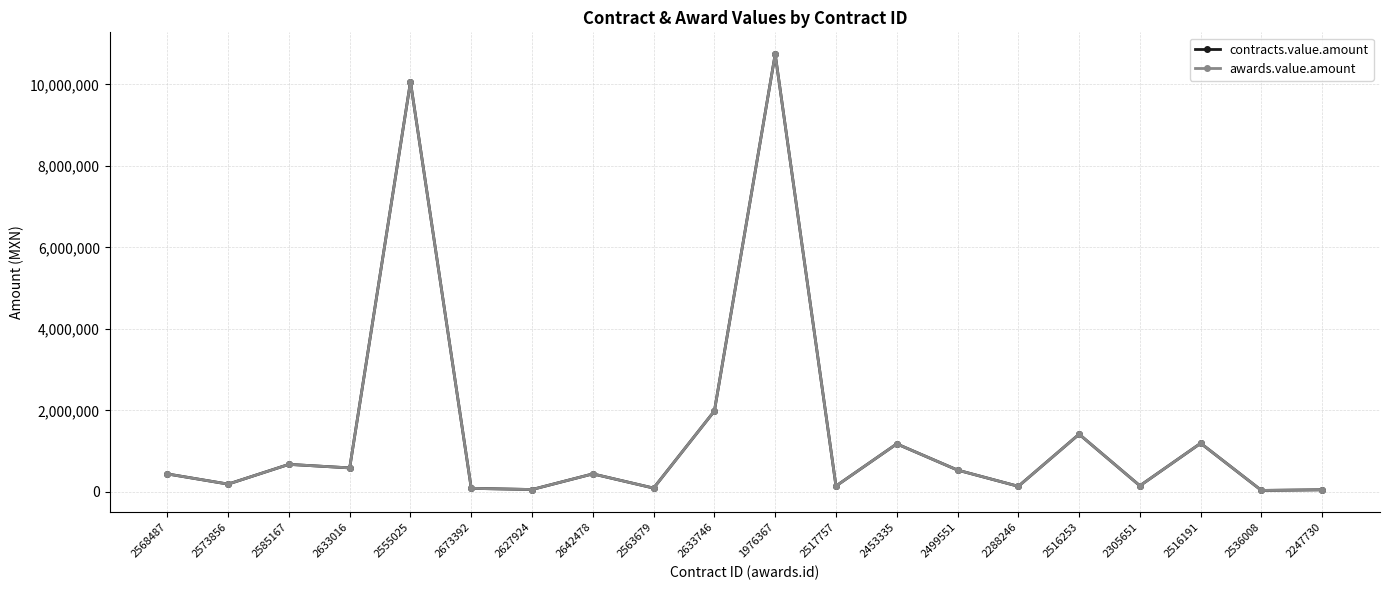

Is it true that contracts.value.amount equals 2032547 at 2516253?

False